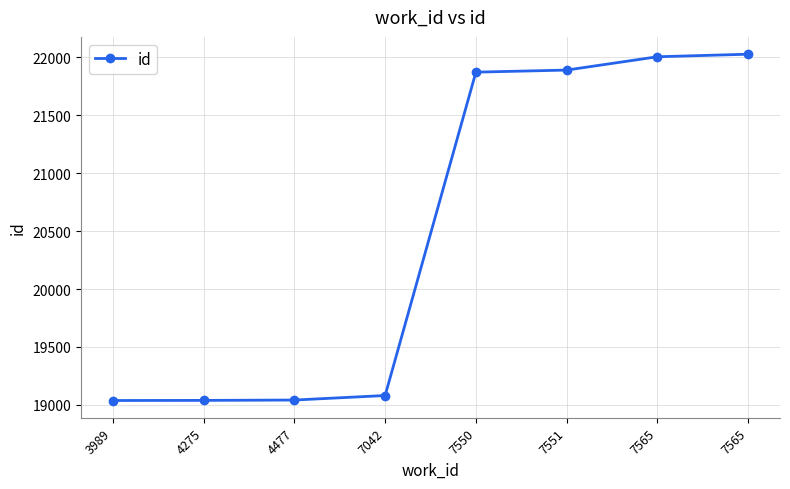

How many data points are less than 21873?

4